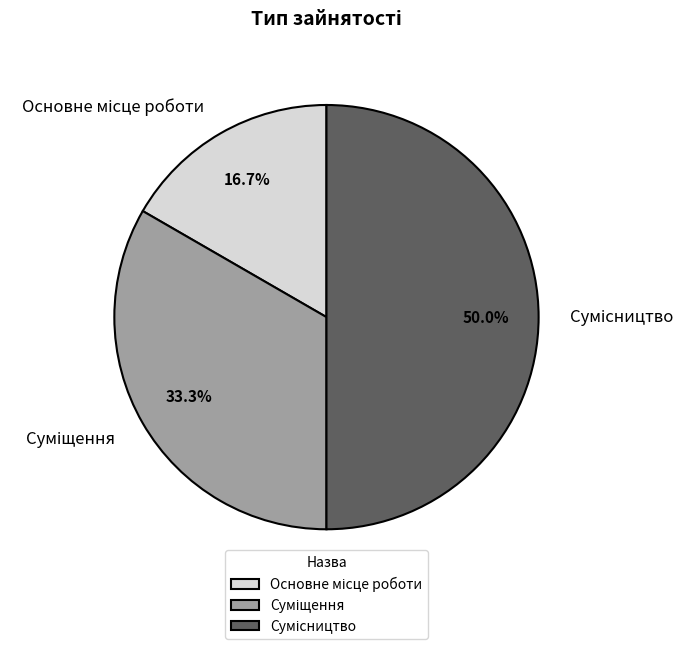

To the nearest percent, what is the combined percentage of Суміщення and Основне місце роботи?

50%